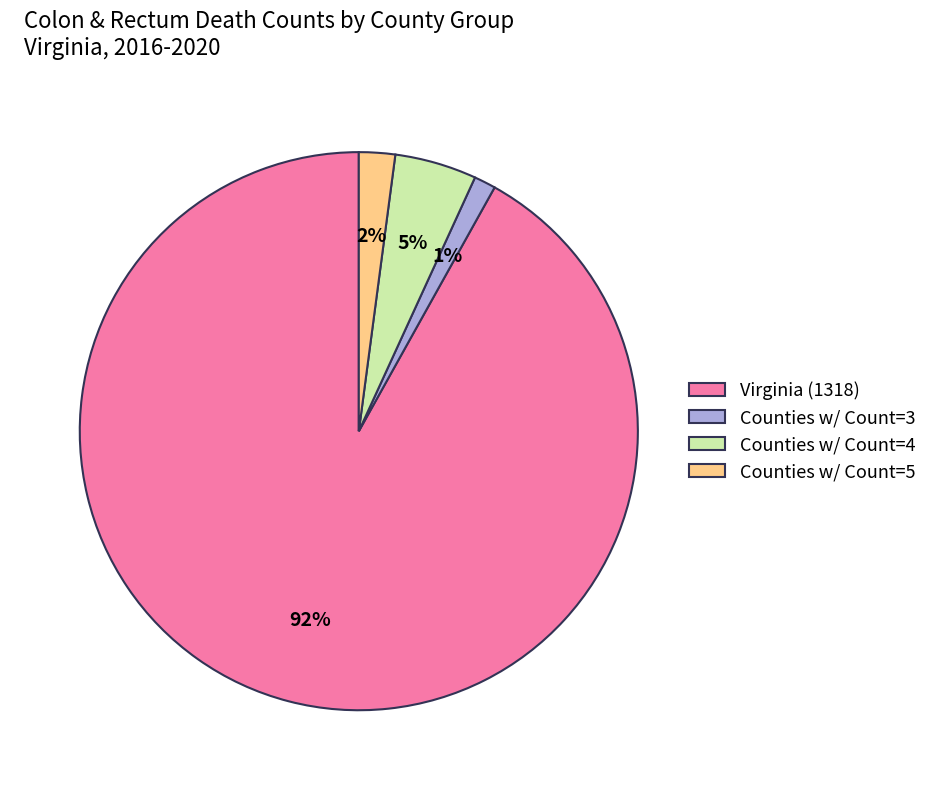

Do Counties w/ Count=3 and Counties w/ Count=5 together represent more than half of the pie?

No